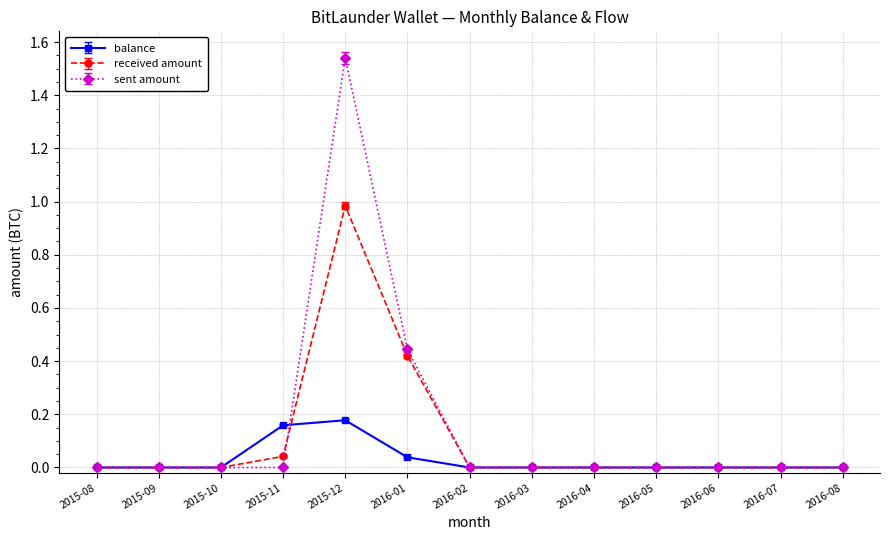

Which series changed the most between 2015-11 and 2016-08?

balance